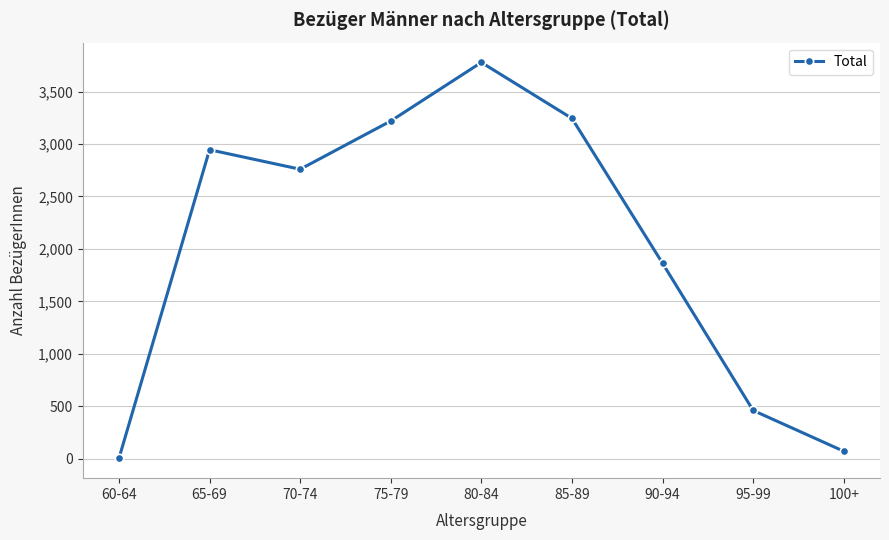

Where is the first local maximum?

65-69